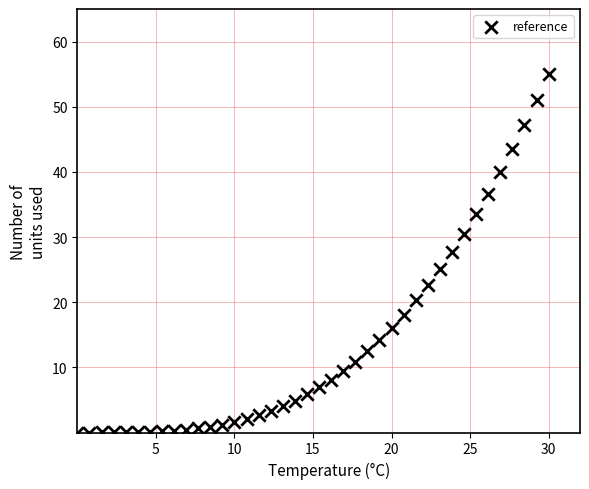

What Y value in the scatter plot is closest to 27?

27.7